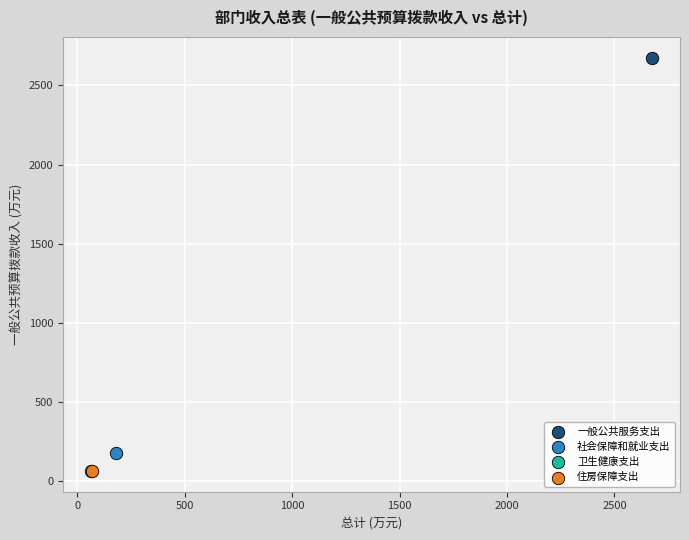

What are all the series names shown in the legend?

一般公共服务支出, 社会保障和就业支出, 卫生健康支出, 住房保障支出